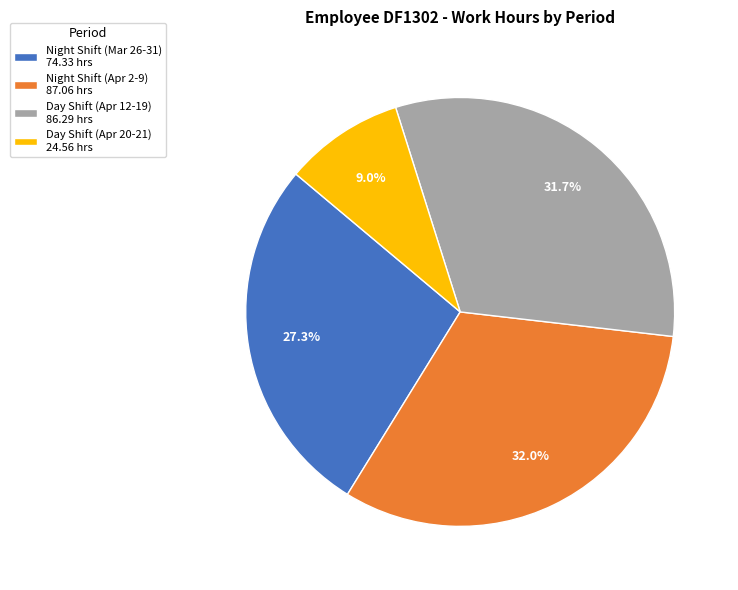

Is there a majority slice in this chart?

No